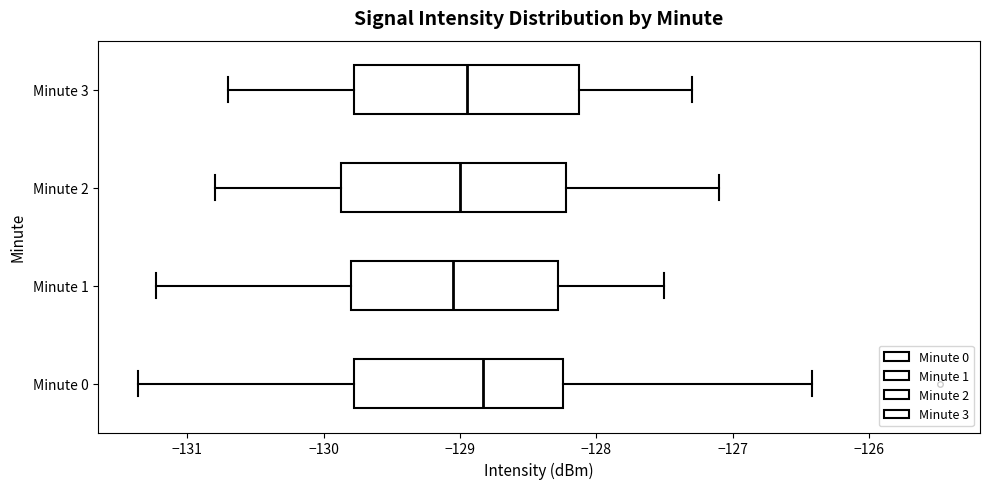

Reading bottom to top, read every box against the x-axis: the position of its median line, the range the box covers, and the ends of its whiskers. The values are not printed on the chart, so give them approximately, as read against the axis.

Minute 0: median -128.8, box -129.8 to -128.2, whiskers -131.4 to -126.4
Minute 1: median -129.0, box -129.8 to -128.3, whiskers -131.2 to -127.5
Minute 2: median -129.0, box -129.9 to -128.2, whiskers -130.8 to -127.1
Minute 3: median -128.9, box -129.8 to -128.1, whiskers -130.7 to -127.3